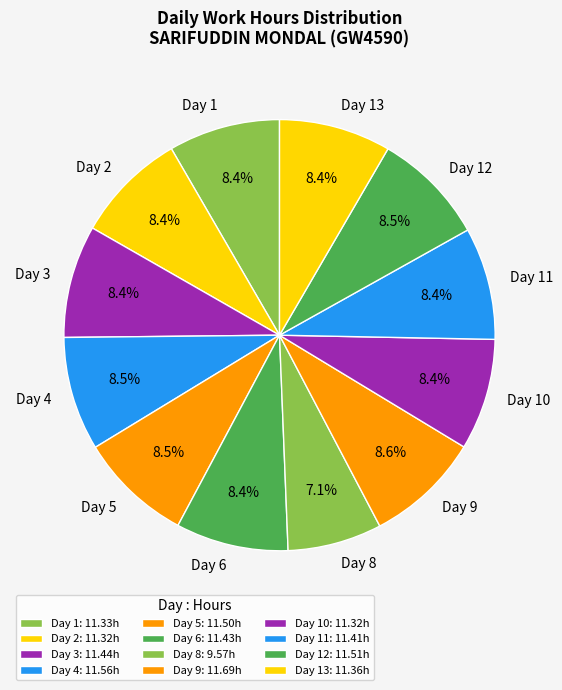

Is it true that Day 13 is 8% of the pie?

True